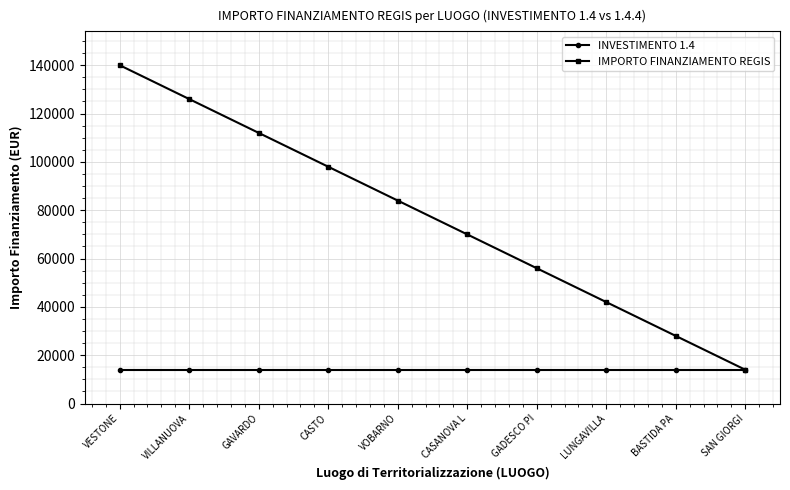

True or false: INVESTIMENTO 1.4 has a value of 21923 at VOBARNO.

False